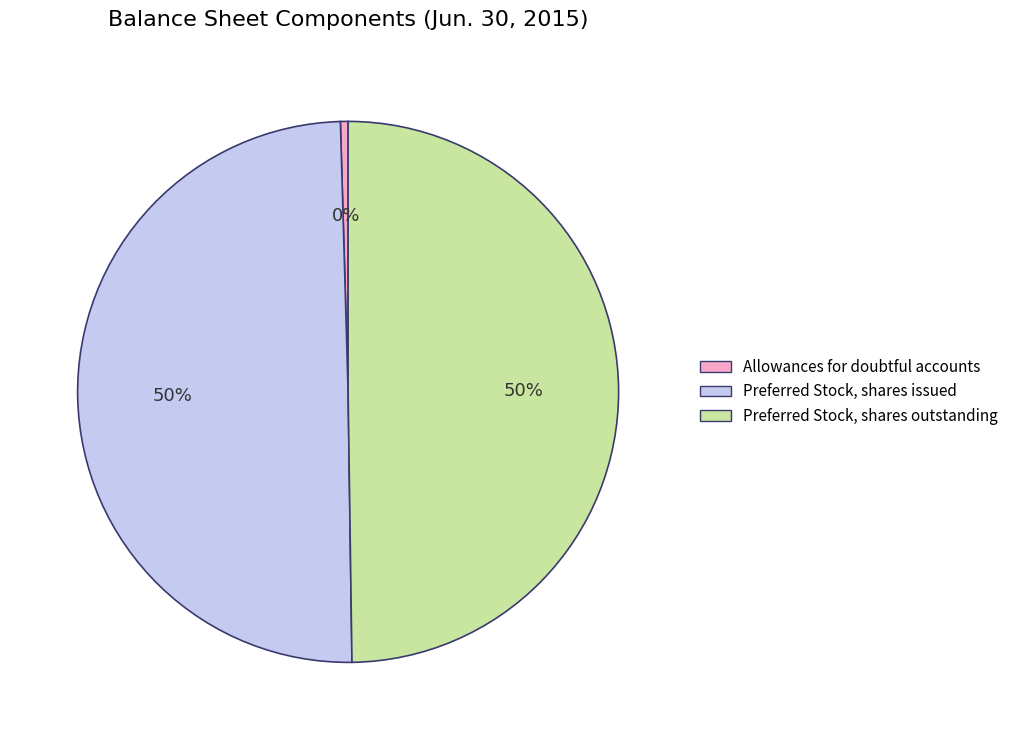

Do Preferred Stock, shares issued and Preferred Stock, shares outstanding together represent more than half of the pie?

Yes